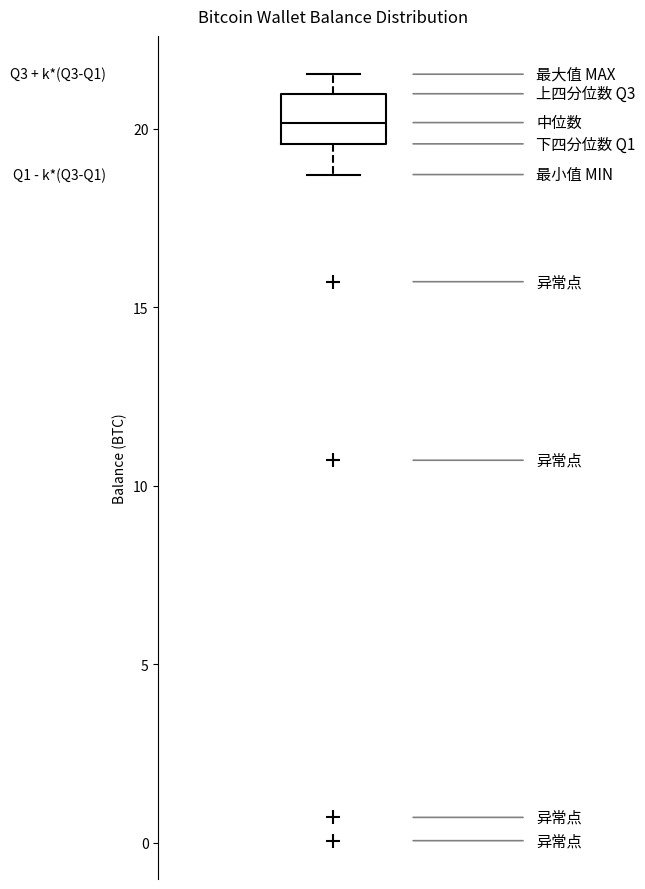

Transcribe this box plot: give where the median line is, the range the box spans, and where the two whiskers end, as read against the y-axis. The values are not printed on the chart, so give them approximately, as read against the axis.

median 20.0, box 19.5 to 21.0, whiskers 18.5 to 21.5